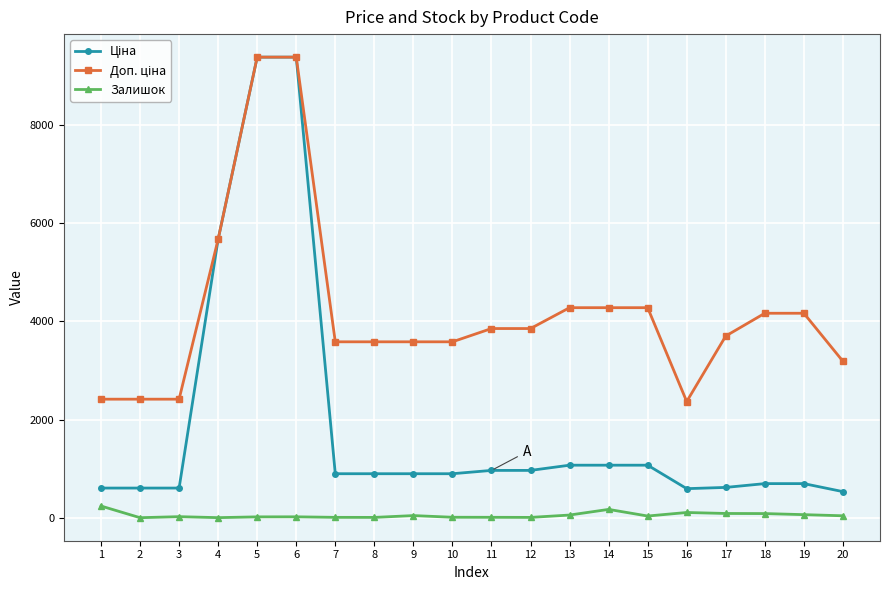

True or false: Залишок has more than 0 points higher than both neighbors.

True